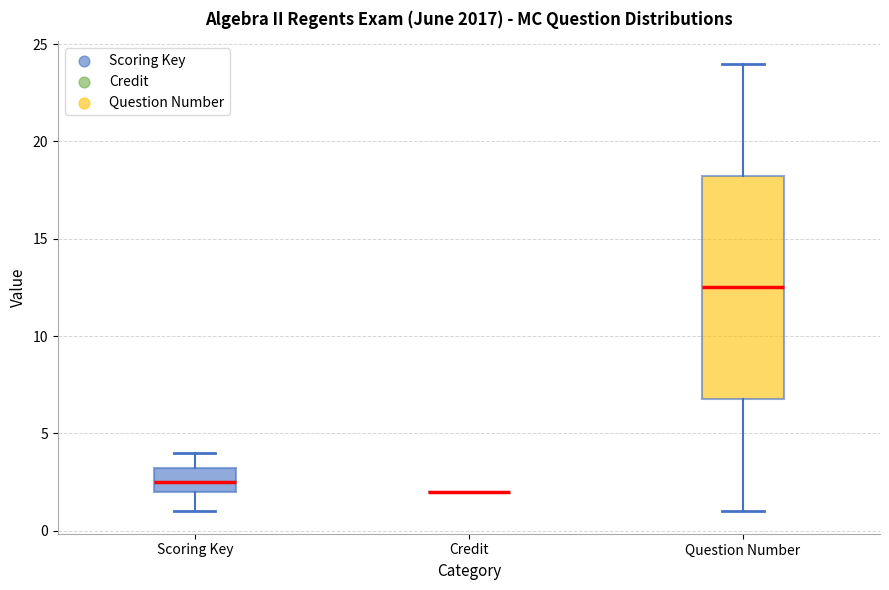

Which box is the tallest, from its lower edge to its upper edge?

Question Number